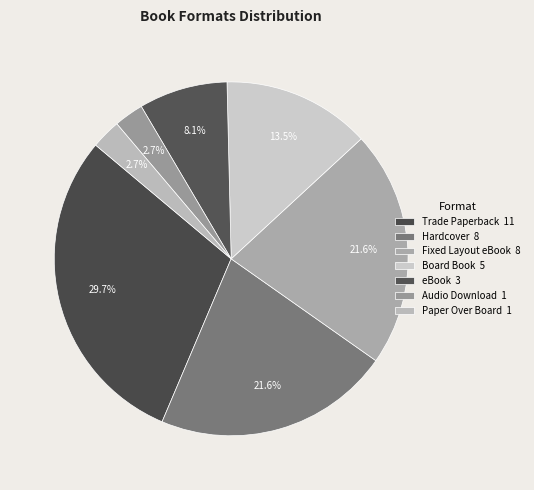

Rank the categories by value from lowest to highest.

Audio Download, Paper Over Board, eBook, Board Book, Hardcover, Fixed Layout eBook, Trade Paperback